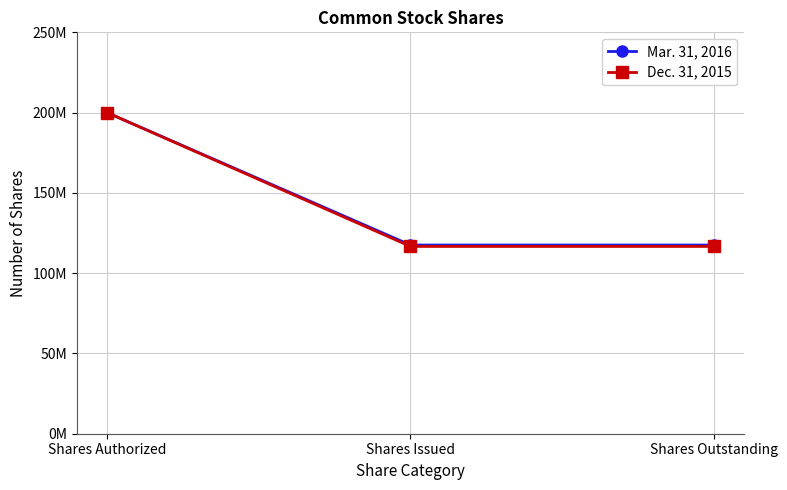

Rank the categories by Mar. 31, 2016 value from highest to lowest.

Shares Authorized, Shares Issued, Shares Outstanding